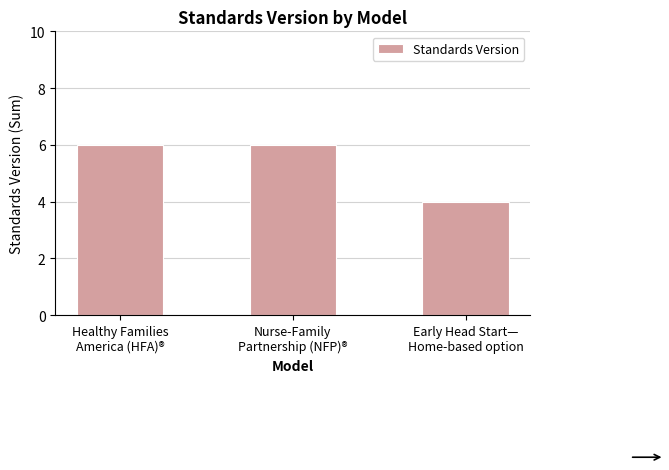

Reading left to right, transcribe all the data shown in this chart.

Healthy Families
America (HFA)®=6	Nurse-Family
Partnership (NFP)®=6	Early Head Start—
Home-based option=4